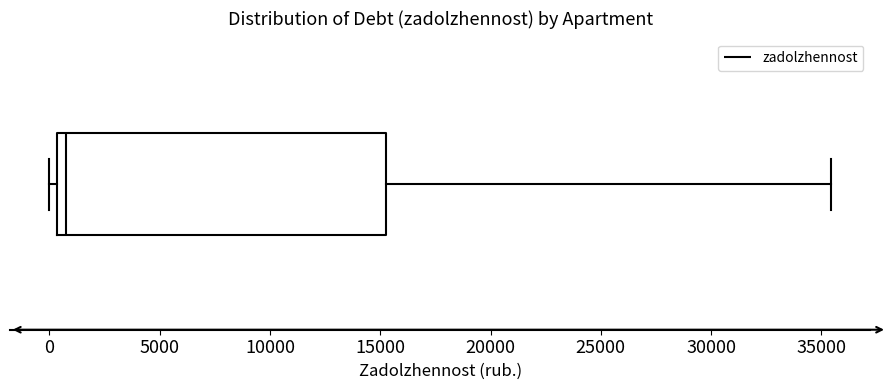

Where is the left edge of the box on the x-axis? The values are not printed on the chart, so give them approximately, as read against the axis.

500